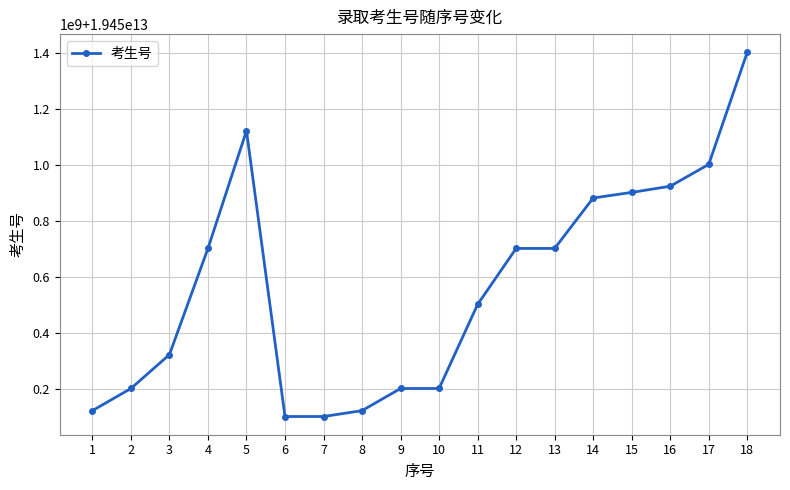

What is the difference between the second highest and second lowest values?

1019998572